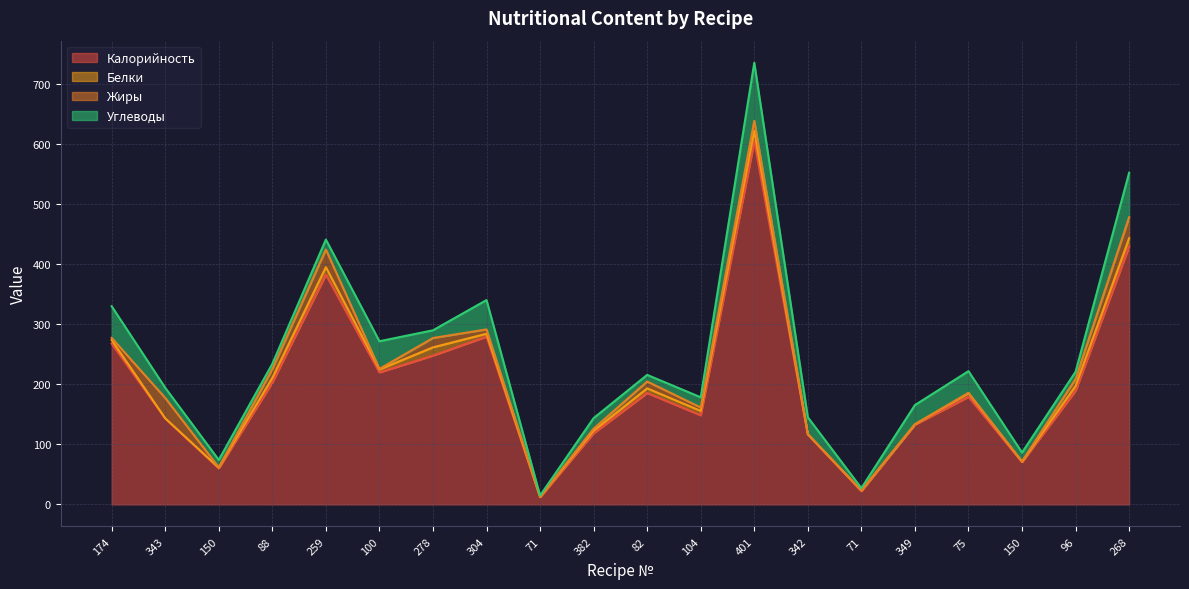

Reading left to right, transcribe all the data shown in this chart.

Калорийность: 174=268.0	343=143.4	150=60.0	88=203.2	259=383.0	100=220.0	278=248.0	304=279.6	71=12.0	382=118.6	82=185.7	104=148.5	401=605.3	342=116.6	71=22.0	349=132.8	75=179.3	150=70.5	96=189.5	268=430.0
Белки: 174=5.9	343=0.0	150=1.4	88=7.5	259=12.3	100=4.9	278=13.7	304=4.9	71=0.7	382=4.1	82=7.7	104=7.3	401=17.3	342=0.3	71=1.1	349=0.7	75=5.9	150=0.6	96=7.9	268=13.6
Жиры: 174=3.6	343=34.0	150=0.3	88=14.7	259=29.5	100=1.0	278=15.6	304=7.2	71=0.1	382=3.5	82=11.4	104=5.7	401=16.6	342=0.1	71=0.2	349=0.1	75=0.8	150=0.6	96=11.5	268=35.1
Углеводы: 174=52.8	343=17.0	150=12.5	88=8.8	259=16.6	100=46.0	278=12.8	304=48.9	71=1.9	382=17.6	82=11.1	104=17.0	401=96.8	342=28.2	71=3.8	349=32.0	75=36.1	150=14.7	96=12.1	268=74.1